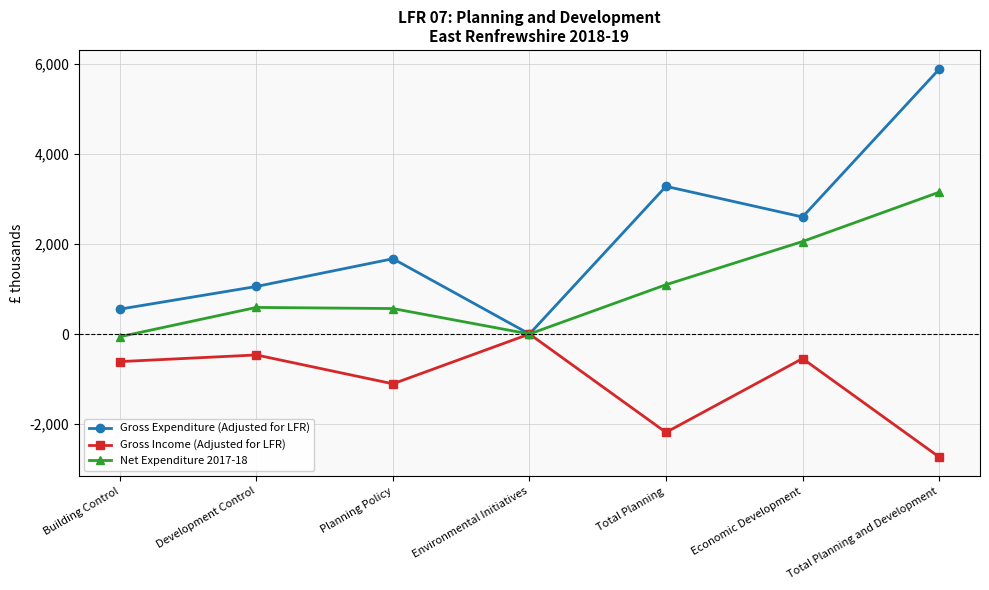

How many values in Gross Expenditure (Adjusted for LFR) are above zero?

6